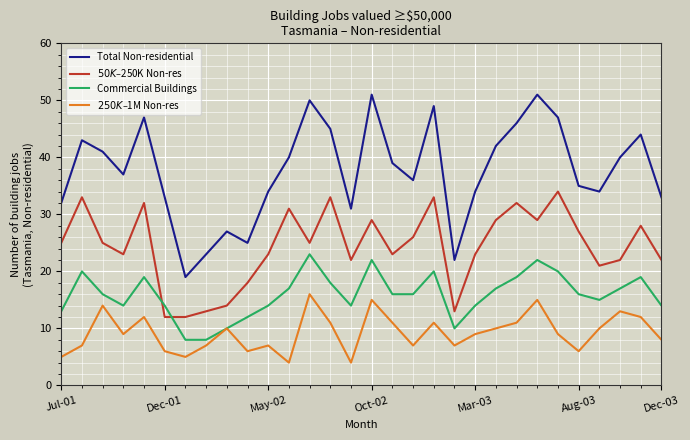

What is the lowest value of the Commercial Buildings series?

8